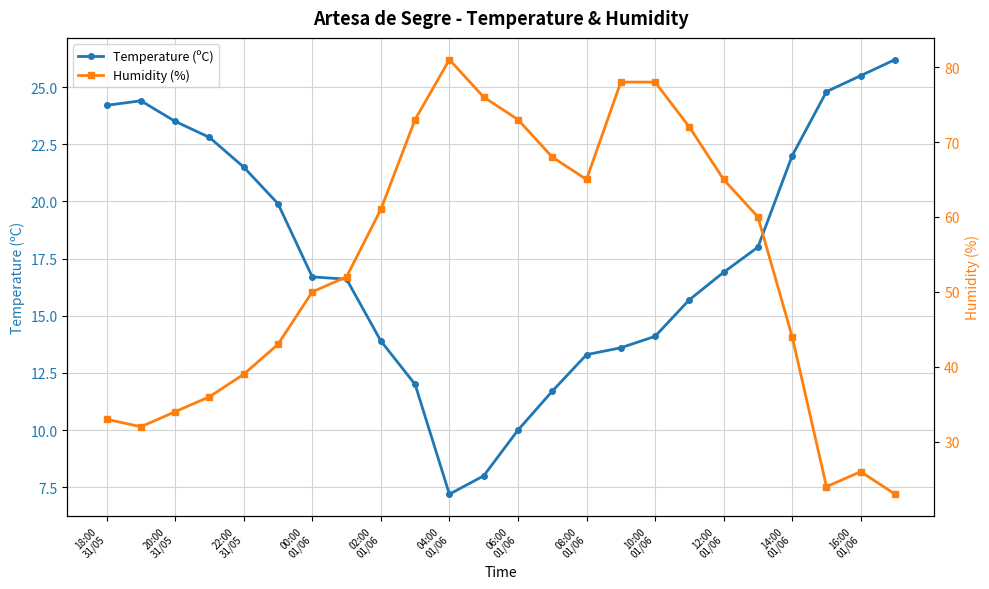

What is the greatest value displayed?

81.0